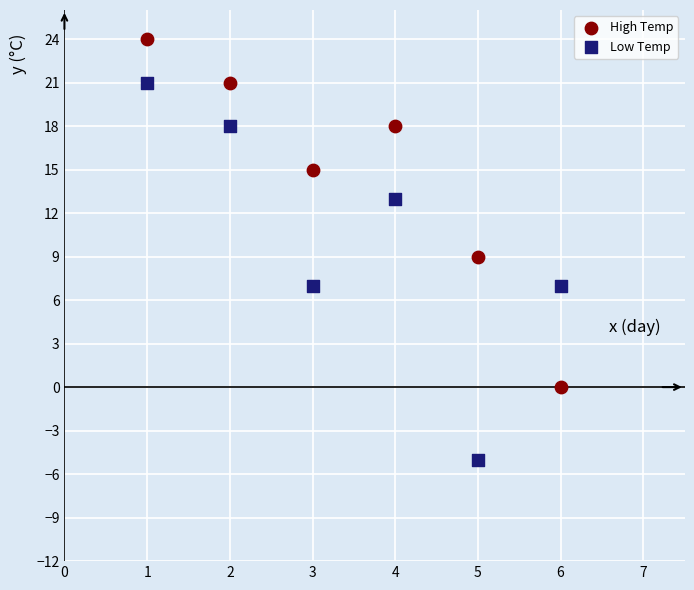

Which series reaches the minimum Y coordinate?

Low Temp